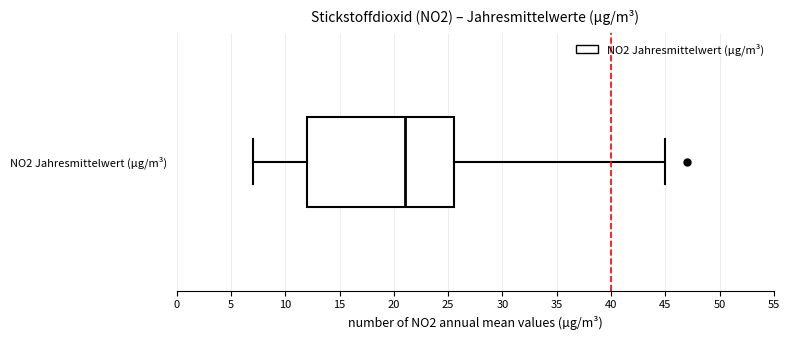

Transcribe this box plot: give where the median line is, the range the box spans, and where the two whiskers end, as read against the x-axis. The values are not printed on the chart, so give them approximately, as read against the axis.

median 21.0, box 12.0 to 25.5, whiskers 7.0 to 45.0